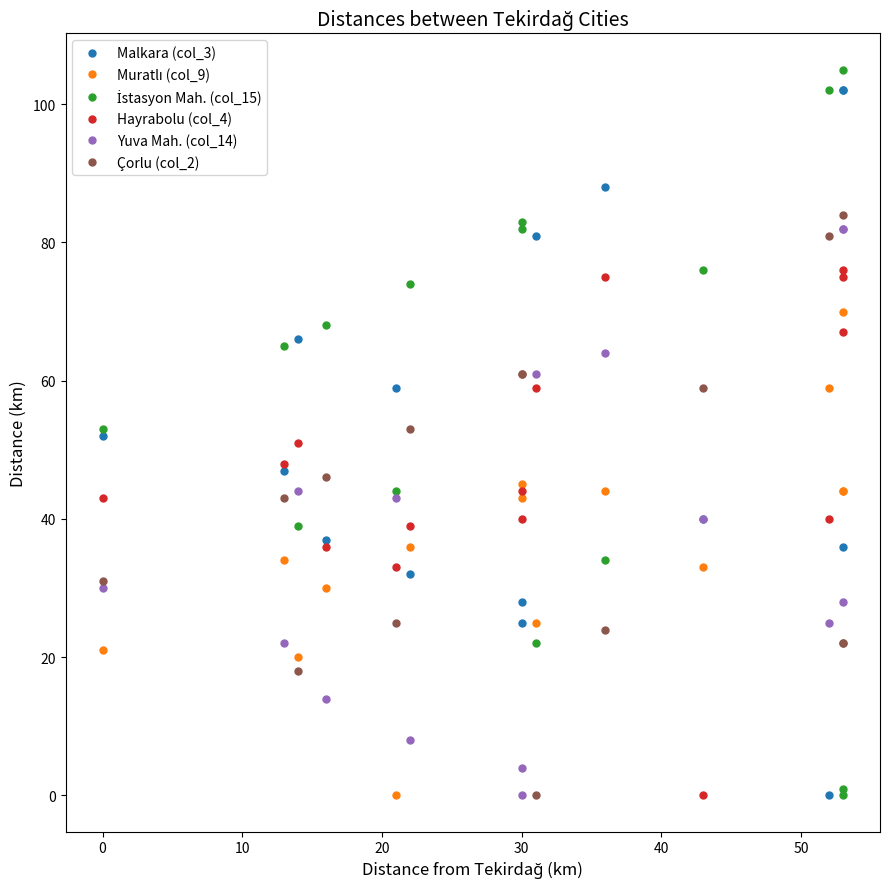

Which series changed the most between −10 and 30?

Hayrabolu (col_4)